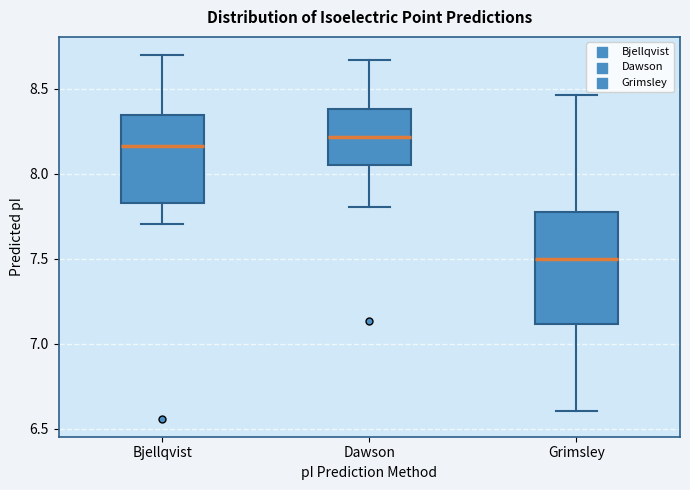

Which box's median line is the lowest?

Grimsley